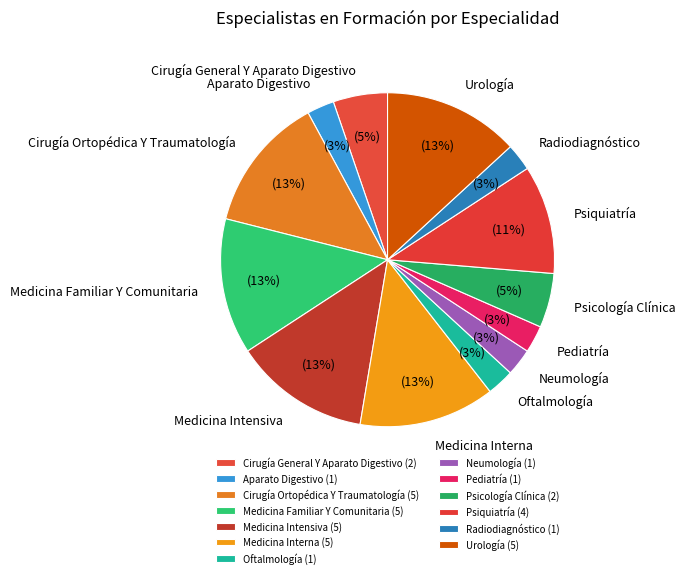

To the nearest percent, what is the average slice percentage?

8%